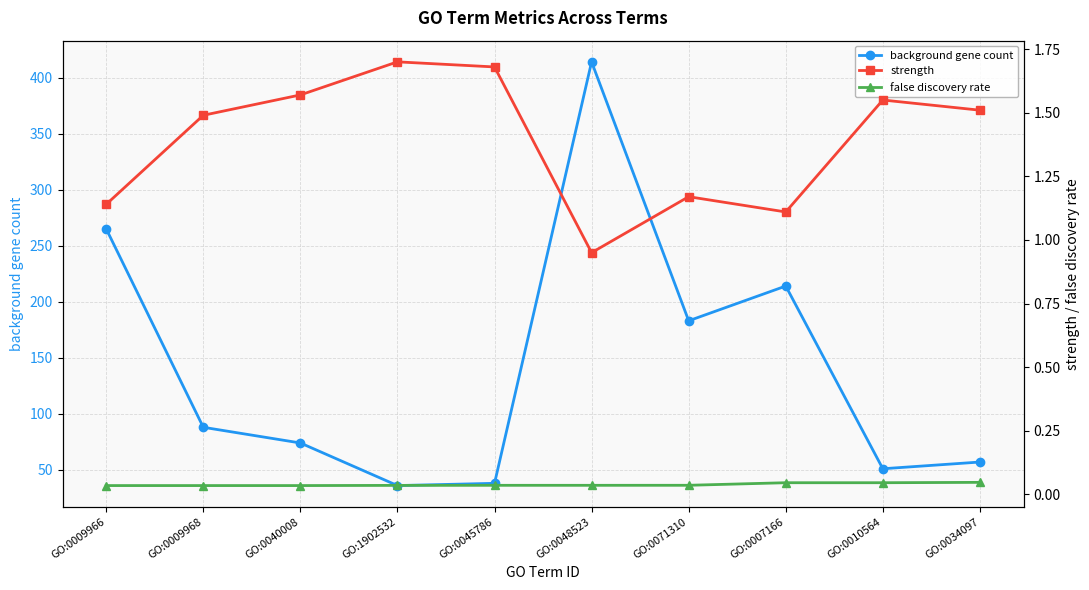

Where does the strength series first go above 1?

GO:0009966